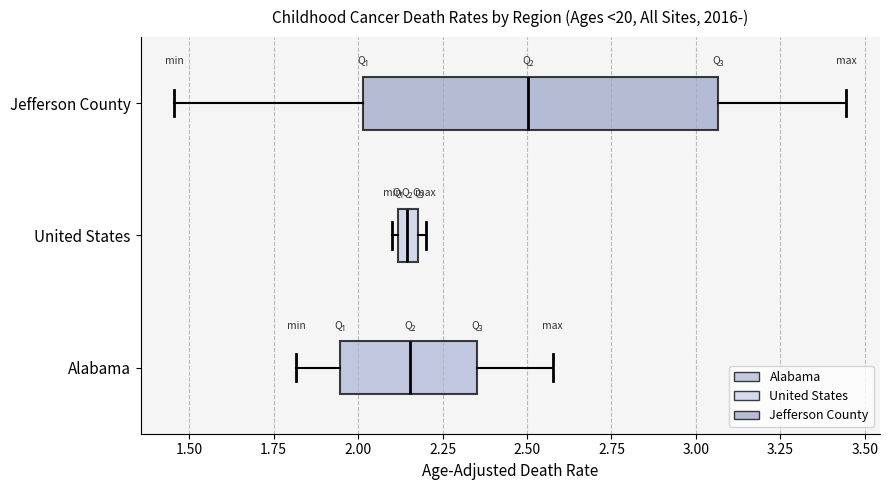

Which box has the furthest to the right median line?

Jefferson County